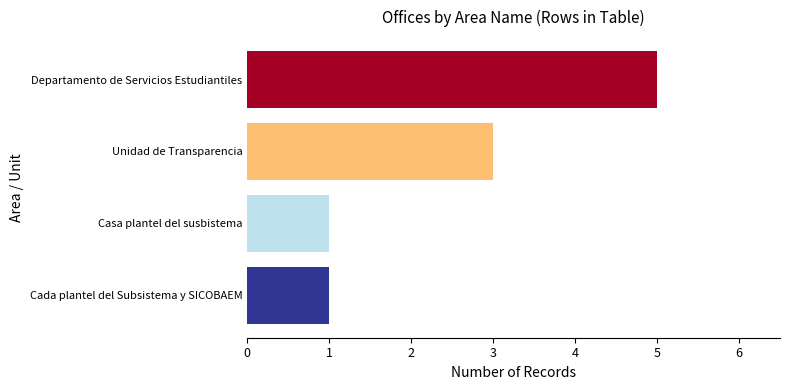

What is the approximate value at Departamento de Servicios Estudiantiles?

5